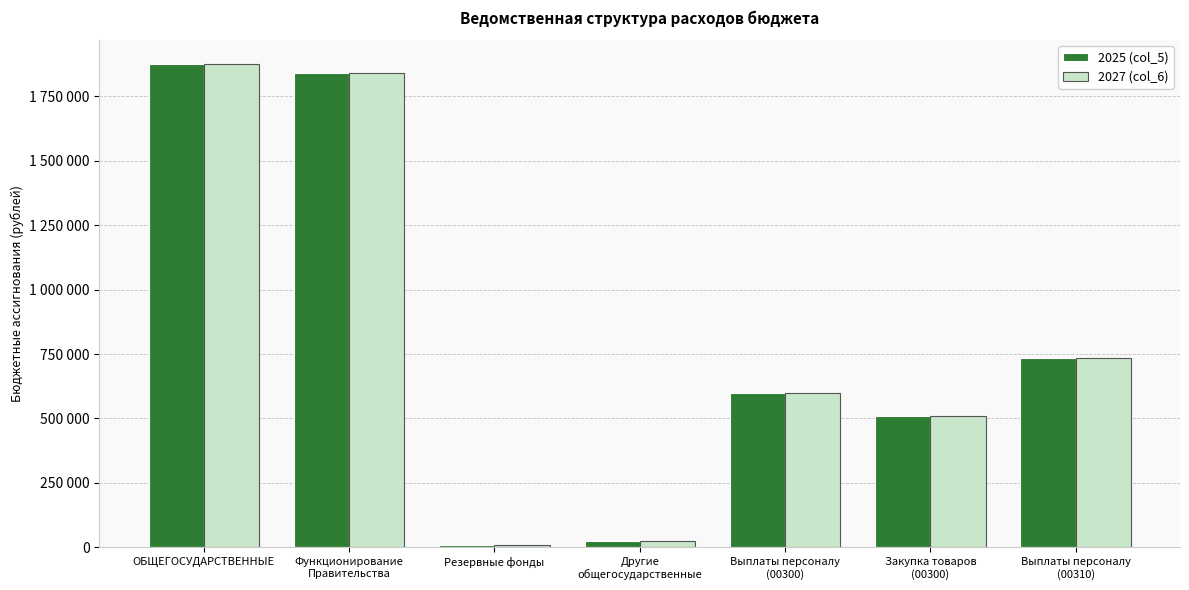

At which category is the sum across all series the highest?

ОБЩЕГОСУДАРСТВЕННЫЕ